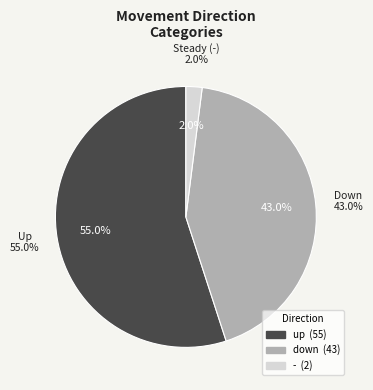

Which category accounts for the majority?

up